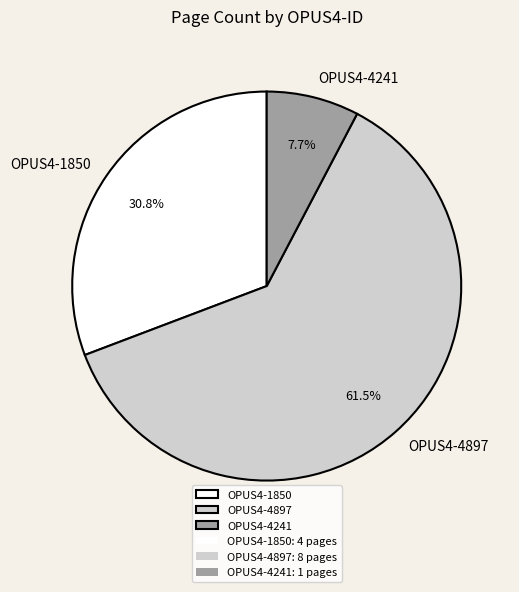

Between OPUS4-1850 and OPUS4-4897, which is larger?

OPUS4-4897